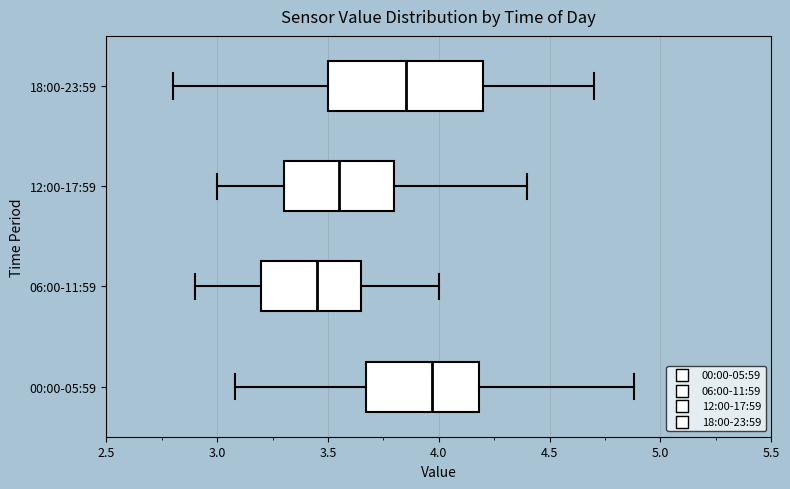

Reading bottom to top, transcribe this box plot: for each box, give where its median line is, the range the box spans, and where its two whiskers end, as read against the x-axis. The values are not printed on the chart, so give them approximately, as read against the axis.

00:00-05:59: median 3.95, box 3.65 to 4.20, whiskers 3.10 to 4.90
06:00-11:59: median 3.45, box 3.20 to 3.65, whiskers 2.90 to 4.00
12:00-17:59: median 3.55, box 3.30 to 3.80, whiskers 3.00 to 4.40
18:00-23:59: median 3.85, box 3.50 to 4.20, whiskers 2.80 to 4.70